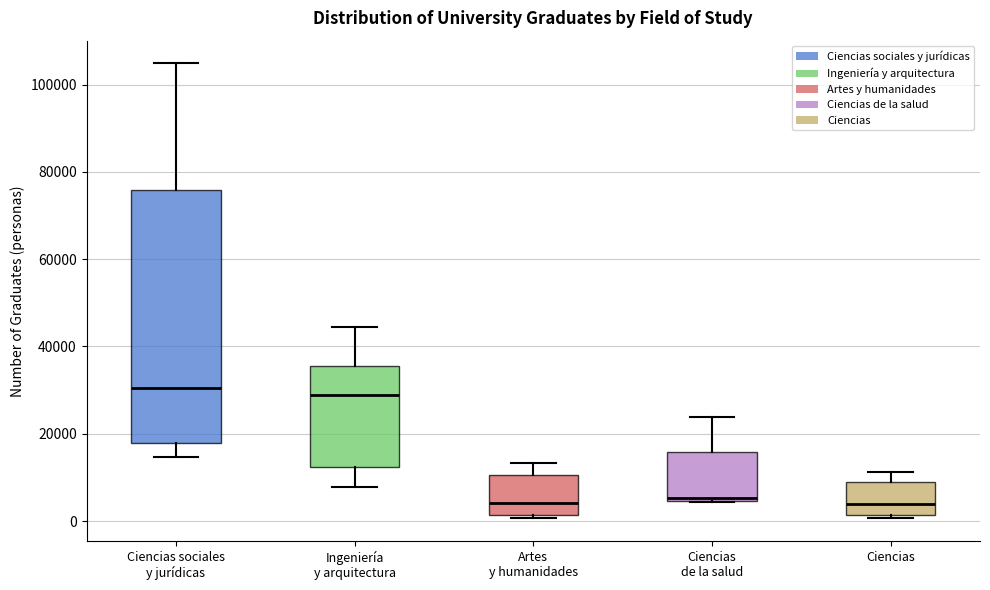

Comparing the boxes themselves (not the whiskers), which one is the tallest?

Ciencias sociales y jurídicas